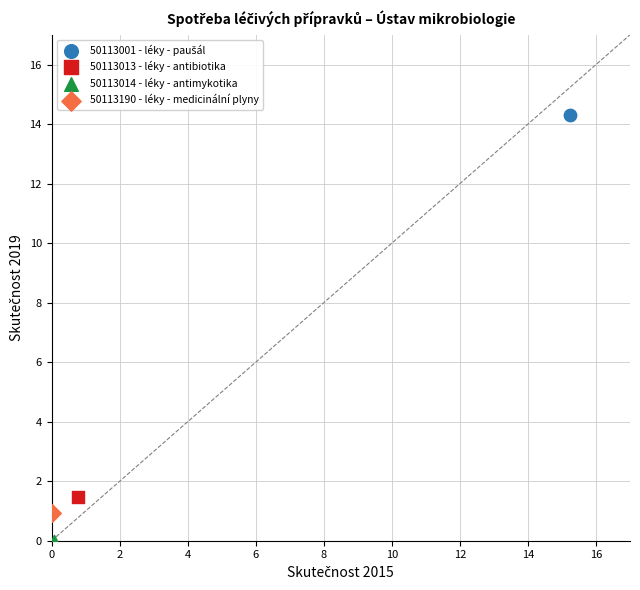

Which series contains the lowest Y value?

50113014 - léky - antimykotika